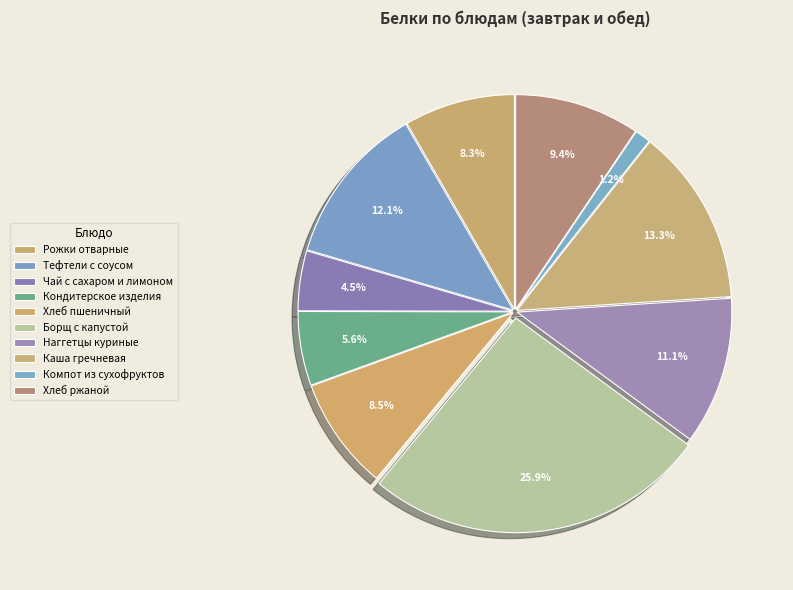

How many slices are in this pie chart?

10